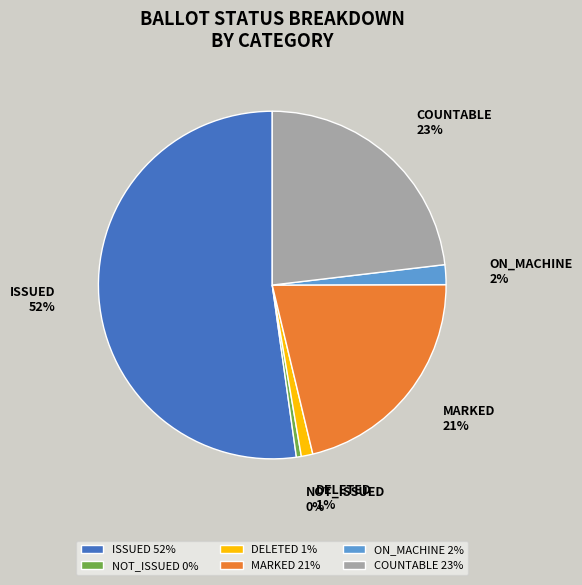

To the nearest percent, what is the difference between the DELETED and MARKED slice percentages?

20%